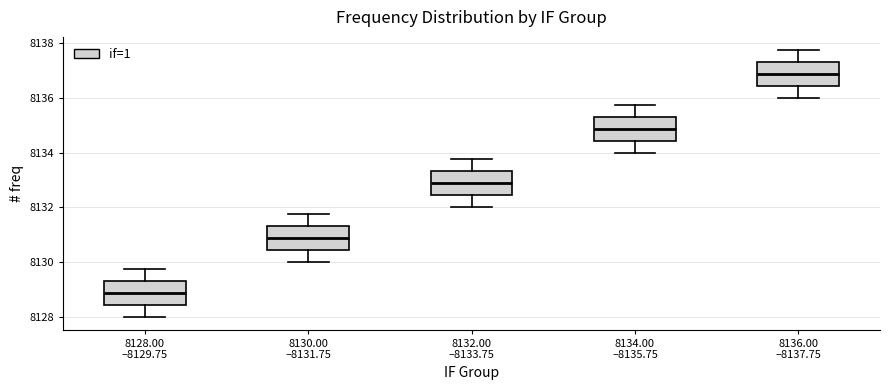

Where is the lower edge of the box for 8130.00 –8131.75 on the y-axis? The values are not printed on the chart, so give them approximately, as read against the axis.

8130.4